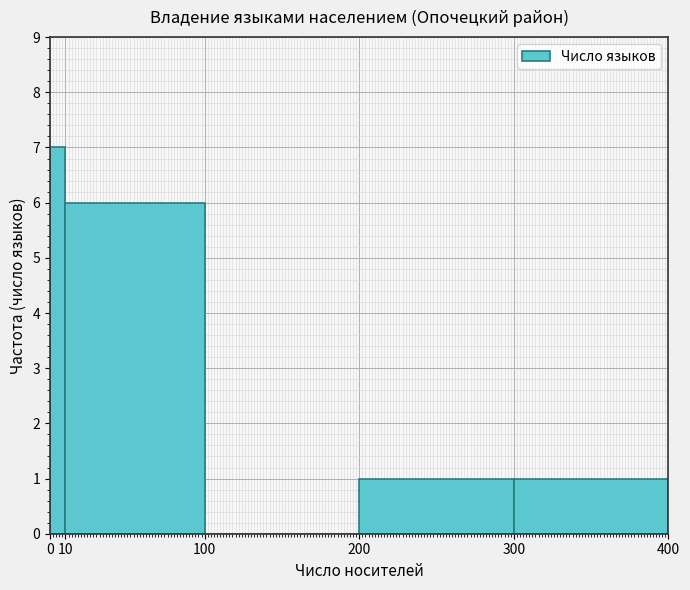

Over which range of the x-axis is the bar tallest?

0 to 10